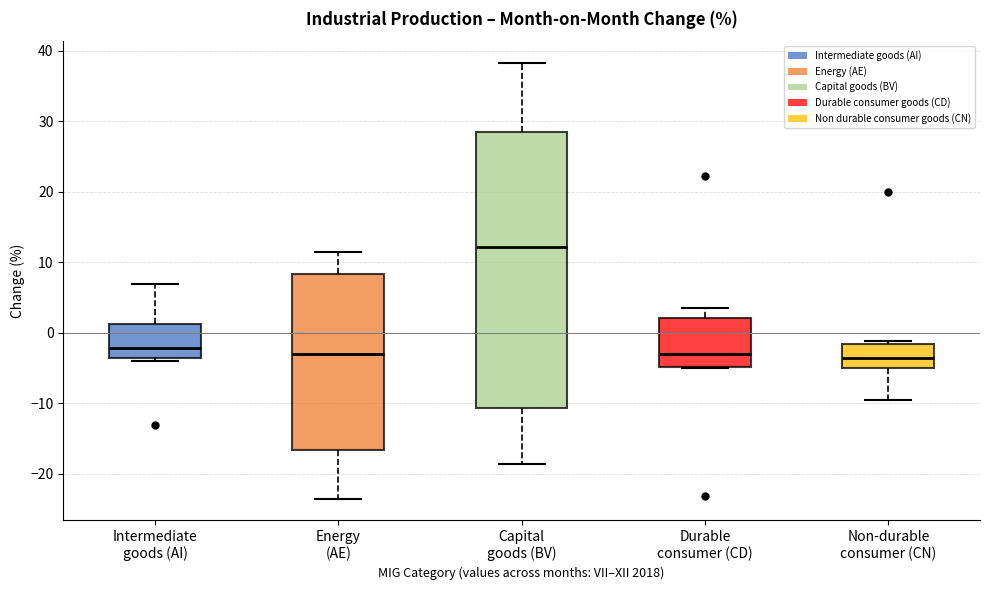

Where does the median line of the box for Non-durable consumer (CN) sit on the y-axis? The values are not printed on the chart, so give them approximately, as read against the axis.

-4